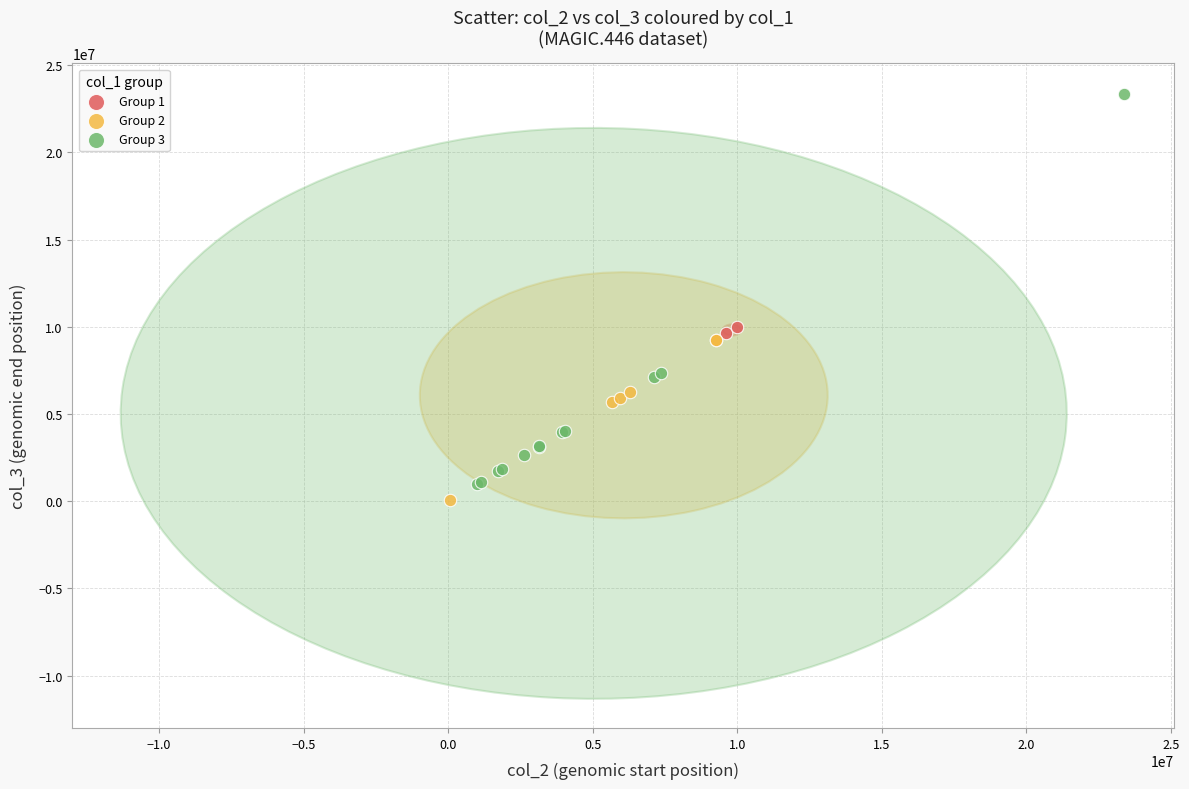

Which series has the largest Y range (max minus min)?

Group 3